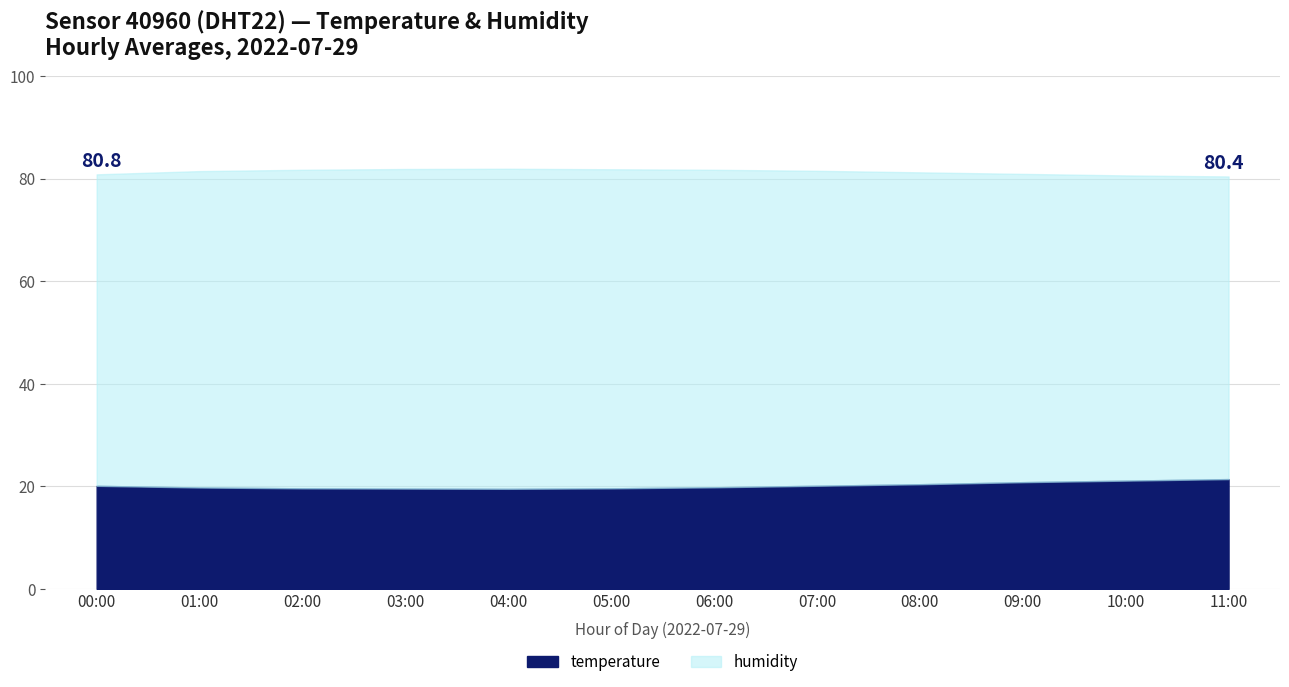

True or false: humidity and temperature intersect in this chart.

False